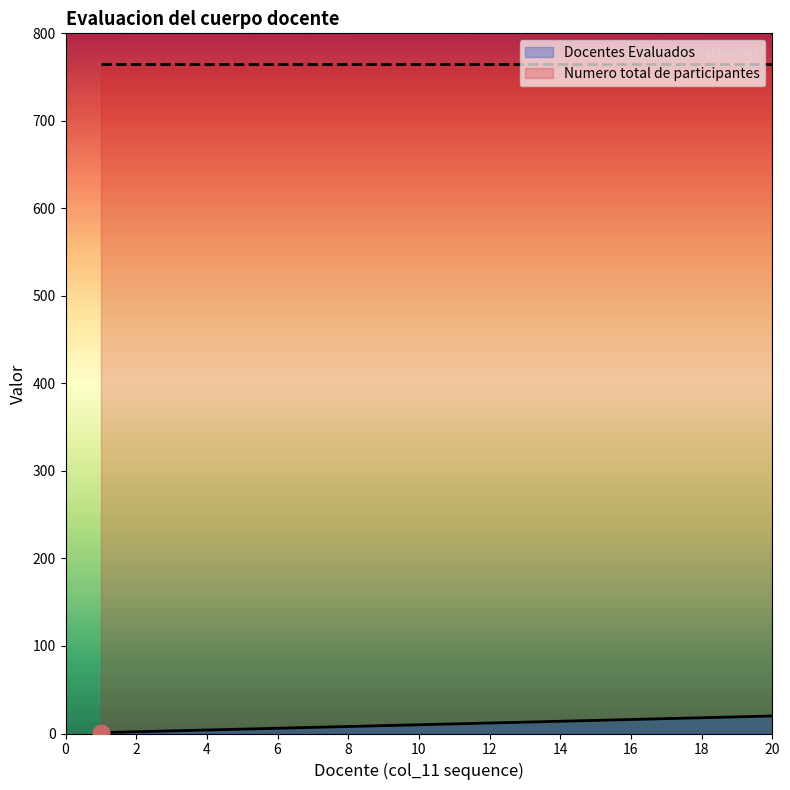

What is the approximate value at 7?

7